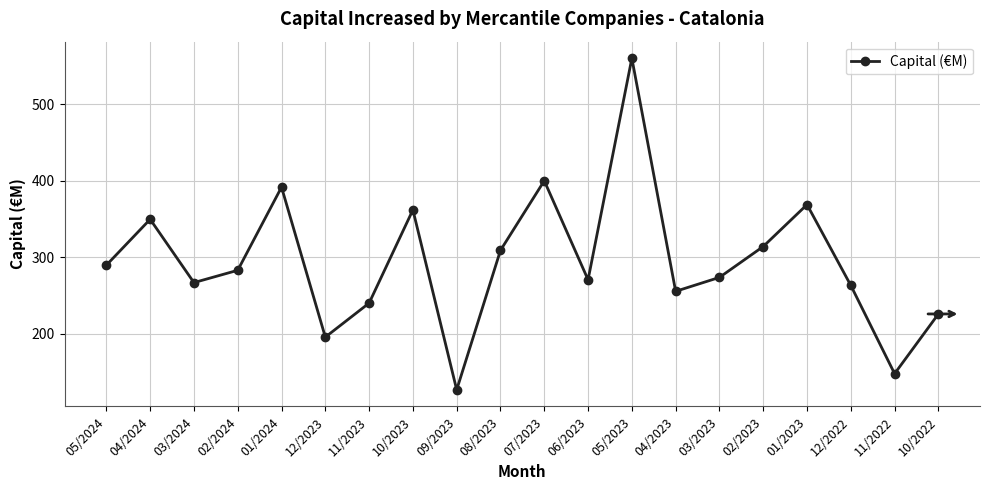

How many interior local valleys (lower than both neighbors) does the data have?

6